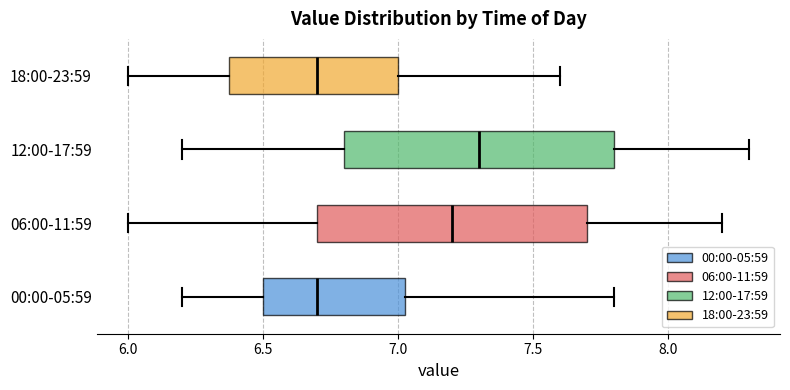

Reading bottom to top, transcribe this box plot: for each box, give where its median line is, the range the box spans, and where its two whiskers end, as read against the x-axis. The values are not printed on the chart, so give them approximately, as read against the axis.

00:00-05:59: median 6.70, box 6.50 to 7.05, whiskers 6.20 to 7.80
06:00-11:59: median 7.20, box 6.70 to 7.70, whiskers 6.00 to 8.20
12:00-17:59: median 7.30, box 6.80 to 7.80, whiskers 6.20 to 8.30
18:00-23:59: median 6.70, box 6.40 to 7.00, whiskers 6.00 to 7.60